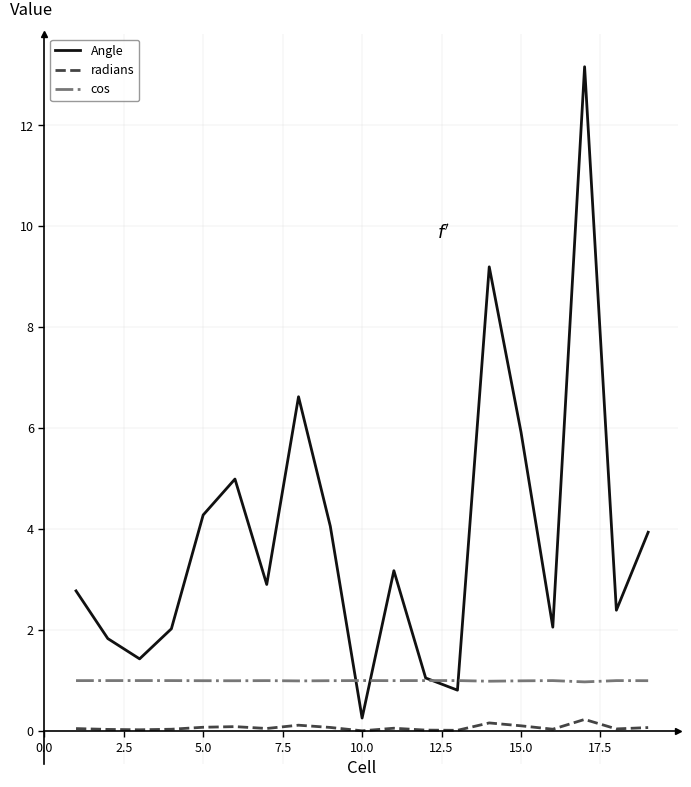

True or false: cos and radians intersect in this chart.

False